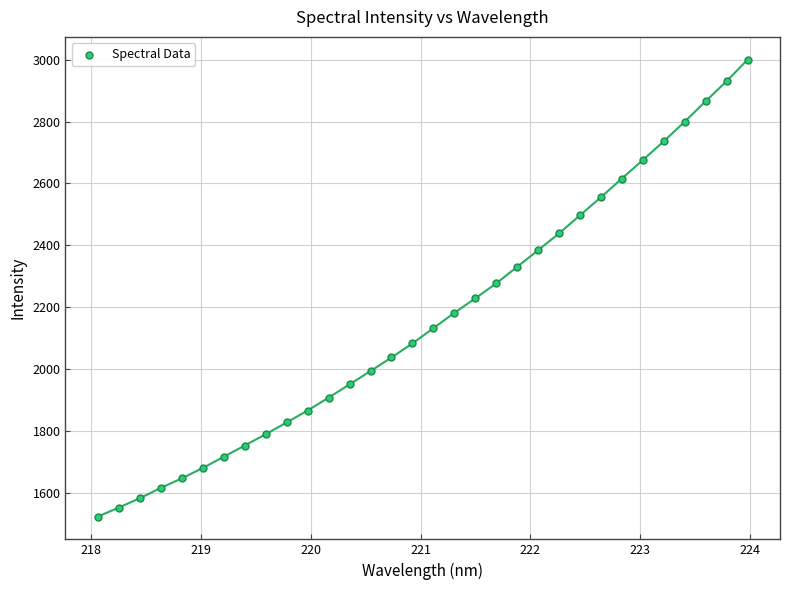

What is the range of X values (max minus min)?

5.9